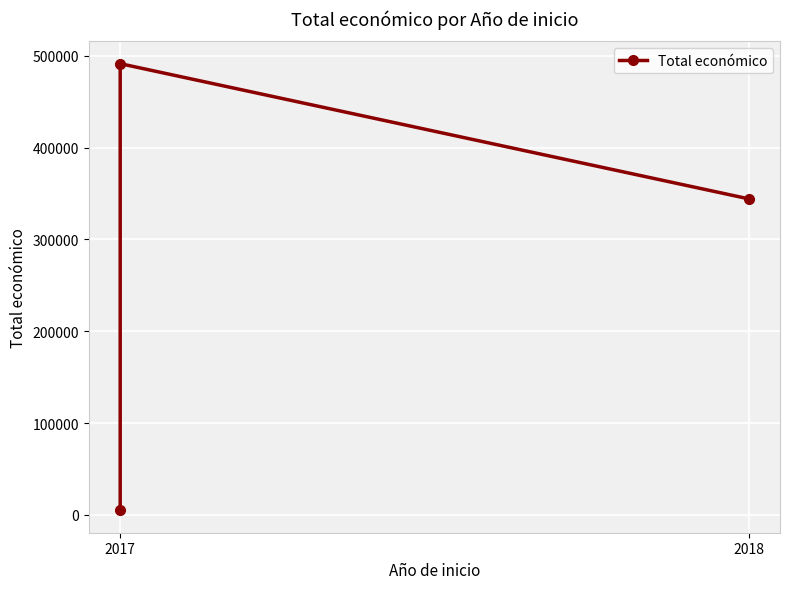

Which category has the lowest value across all series?

2017